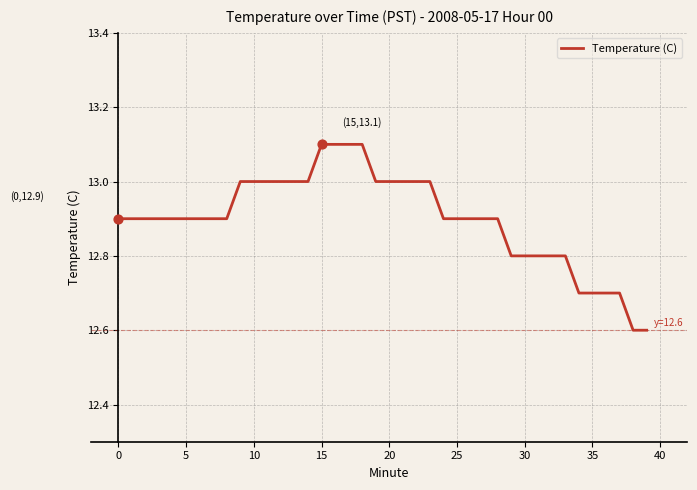

What is the difference between the maximum and minimum values?

0.5